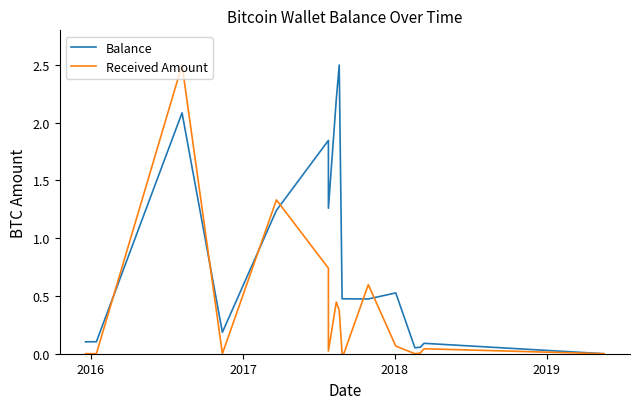

Reading right to left, transcribe all the data shown in this chart.

Balance: 0.0	0.1	0.1	0.1	0.1	0.5	0.5	0.5	0.5	2.5	2.2	1.3	1.8	1.2	0.2	0.2	2.1	0.1	0.1	0.1	0.1	0.1	0.1	0.1	0.1	0.1	0.1	0.1	0.1	0.1	0.1	0.1	0.1	0.1	0.1	0.1
Received Amount: 0.0	0.0	0.0	0.0	0.0	0.1	0.6	0.0	0.0	0.4	0.4	0.0	0.7	1.3	0.0	0.0	2.5	0.0	0.0	0.0	0.0	0.0	0.0	0.0	0.0	0.0	0.0	0.0	0.0	0.0	0.0	0.0	0.0	0.0	0.0	0.0